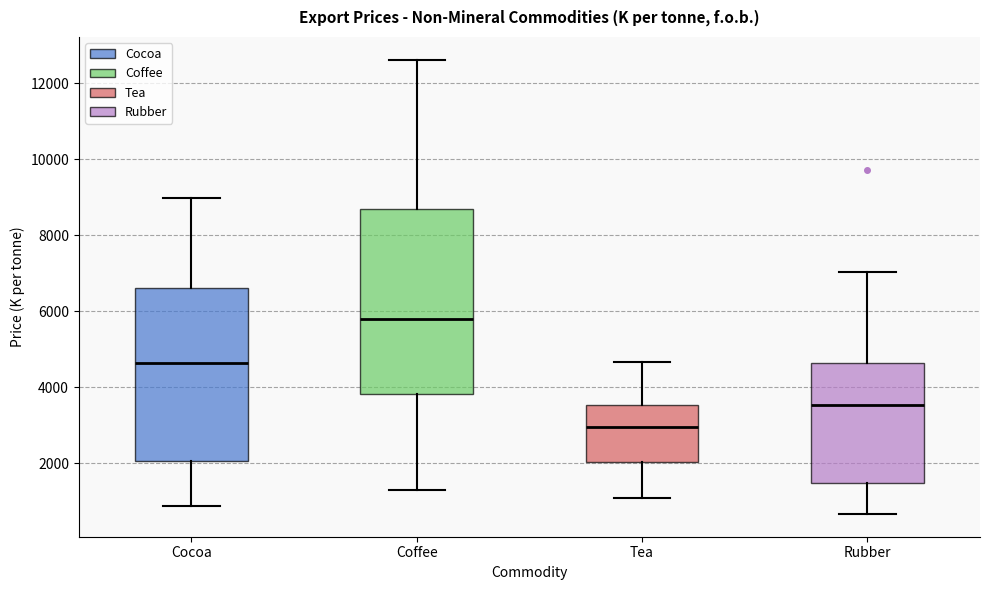

Which box is the tallest, from its lower edge to its upper edge?

Coffee